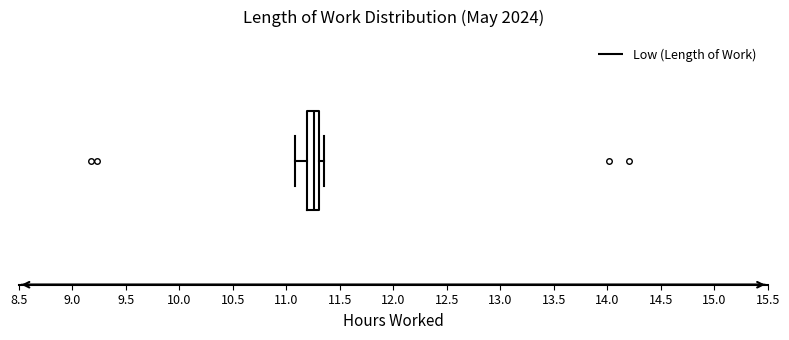

Read this box plot against the x-axis: the position of the median line, the range covered by the box, and the ends of both whiskers. The values are not printed on the chart, so give them approximately, as read against the axis.

median 11.25, box 11.20 to 11.30, whiskers 11.10 to 11.35